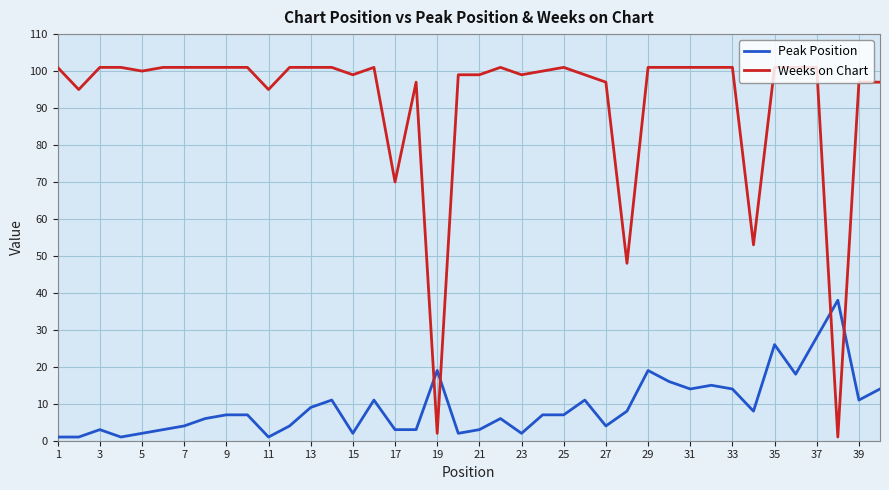

Which series has the largest range (max minus min)?

Weeks on Chart